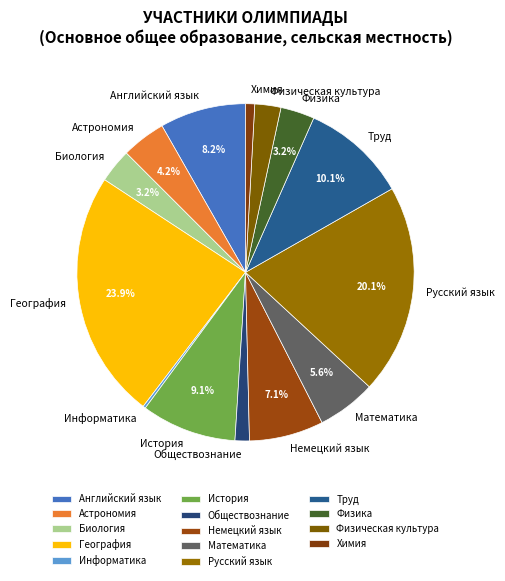

Between Труд and Астрономия, which is larger?

Труд